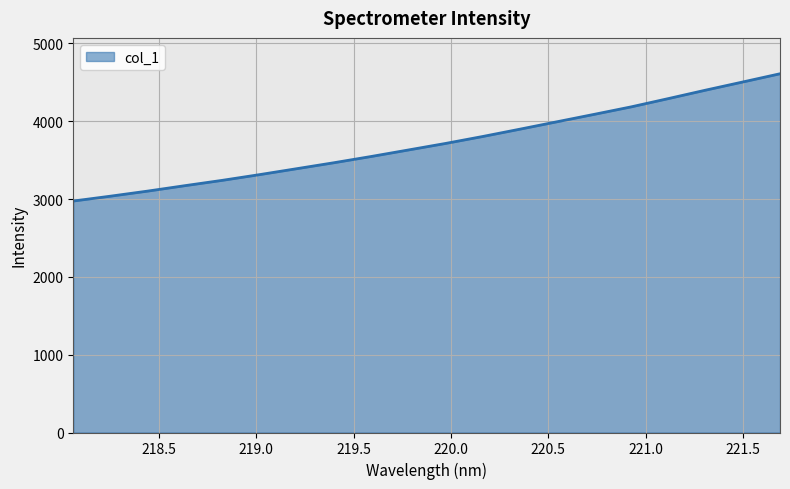

What is the difference between the maximum and minimum values?

1635.8